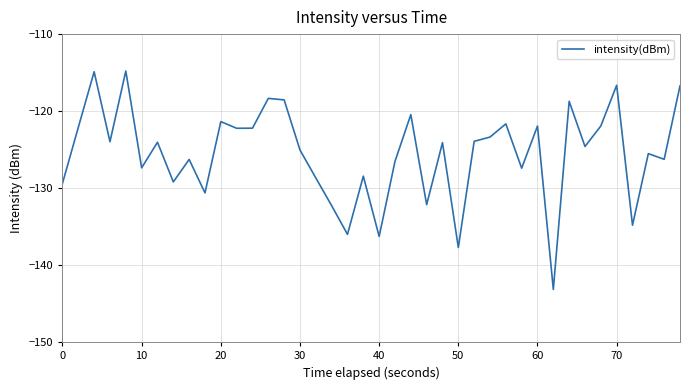

What is the smallest value displayed?

-143.2